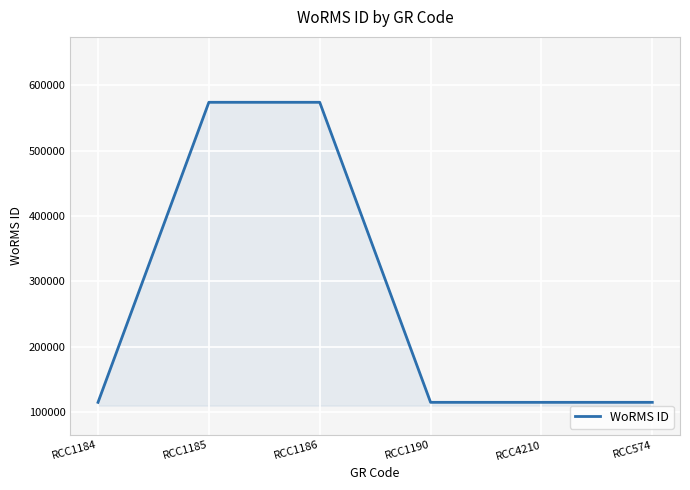

What is the minimum value shown in the chart?

115090